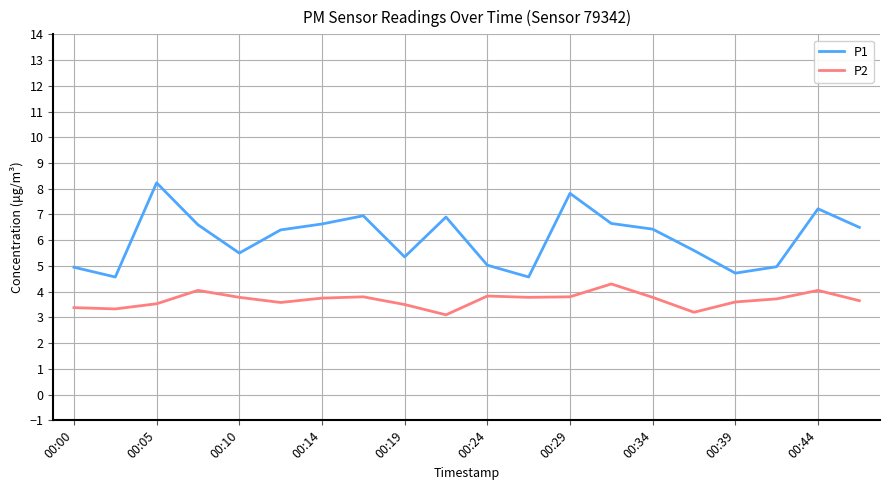

True or false: P2 and P1 cross at least once.

False